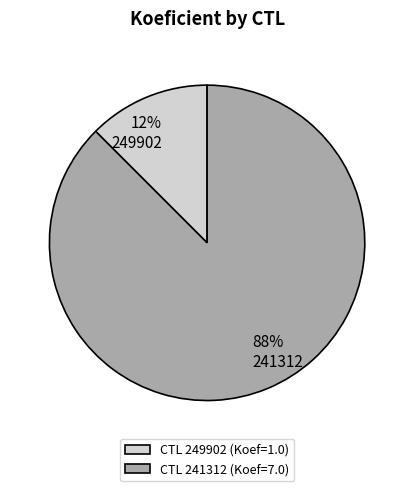

Do 249902 and 241312 together represent more than half of the pie?

Yes